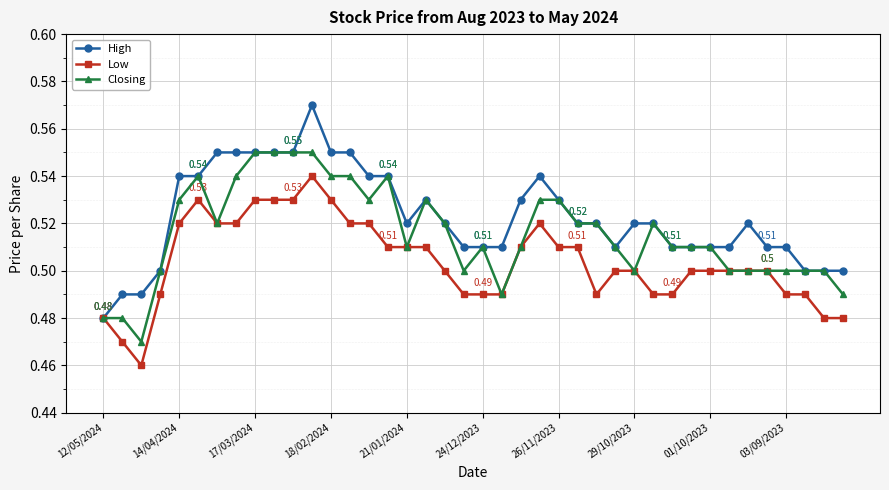

Rank the series by their average value, from highest to lowest.

High, Closing, Low